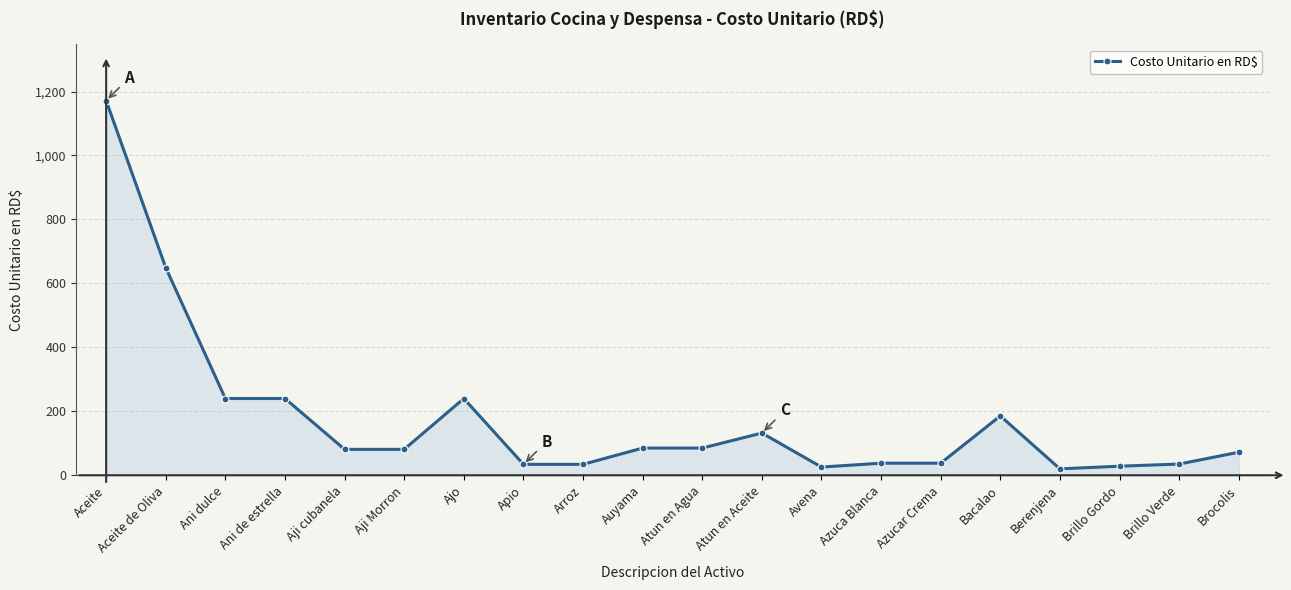

What is the value of the 14th point from the left?

37.7